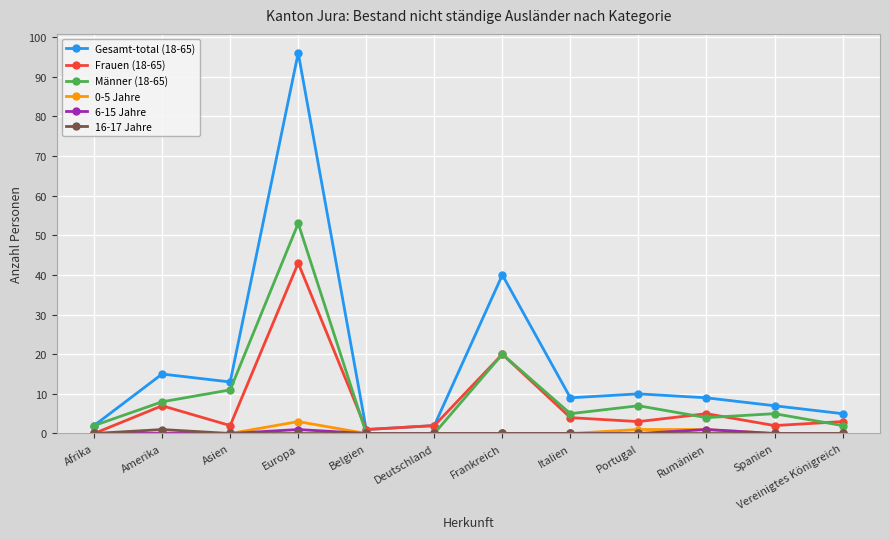

Is it true that Männer (18-65) equals 0 at Deutschland?

True